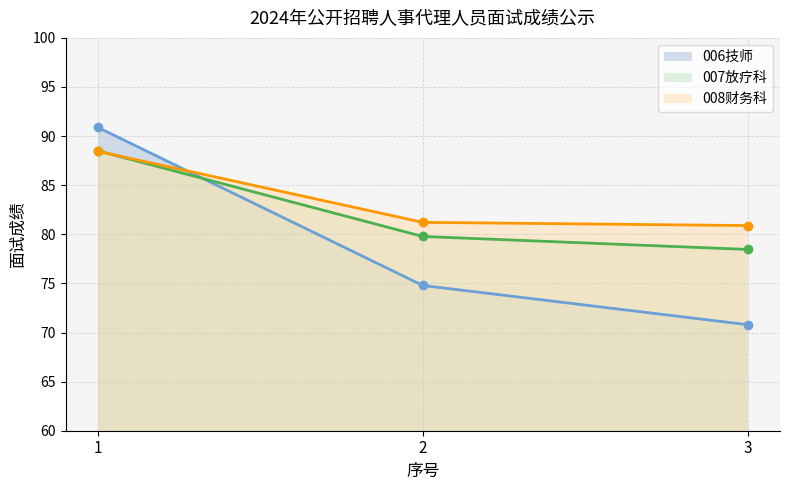

The value of 008财务科 at 3 is 43.5. True or false?

False